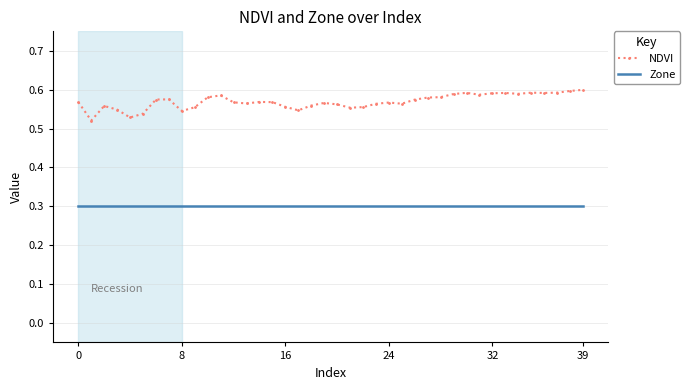

True or false: NDVI has more than 0 interior local peaks.

True